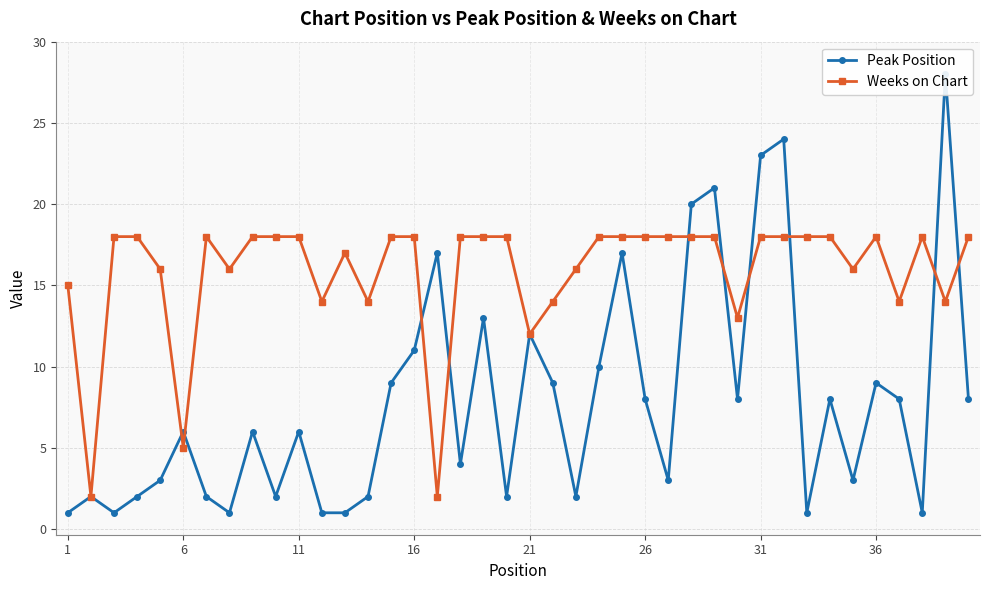

True or false: Weeks on Chart has more than 0 points higher than both neighbors.

True